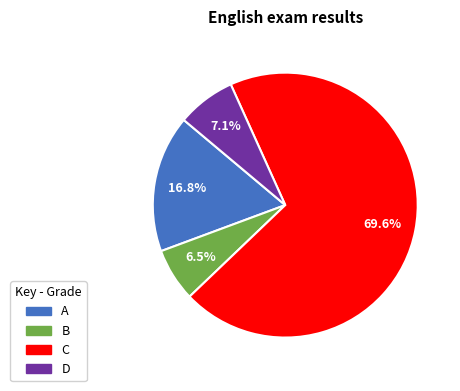

Does any single category account for the majority?

Yes